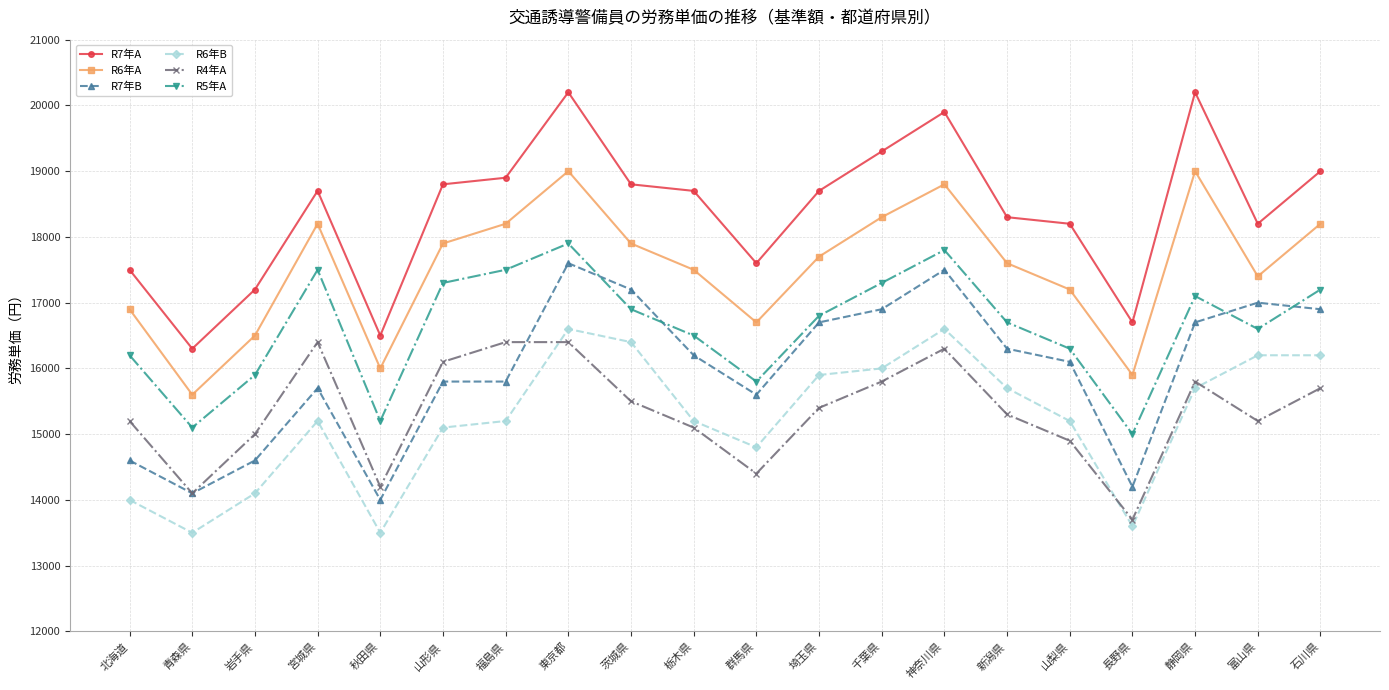

Is the value of R6年A at 富山県 greater than the value of R6年B at 秋田県?

Yes